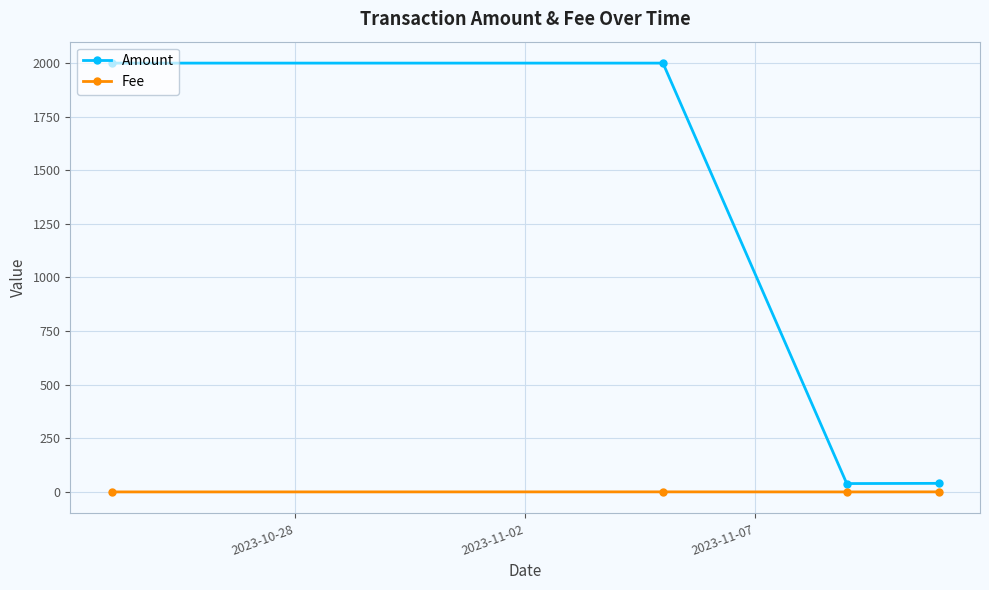

Does the chart display data point markers on the line(s)?

Yes